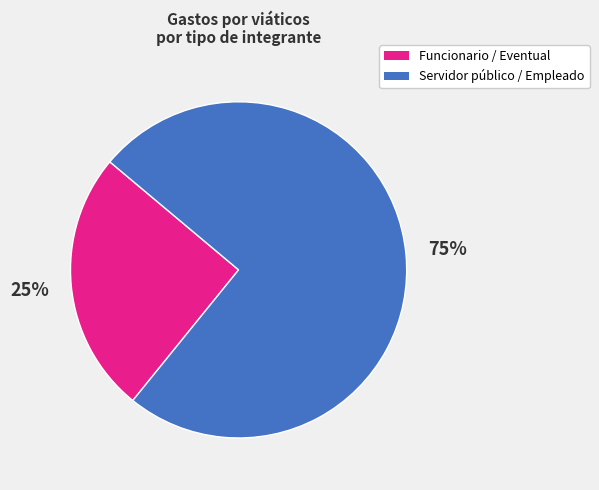

Is there a majority slice in this chart?

Yes